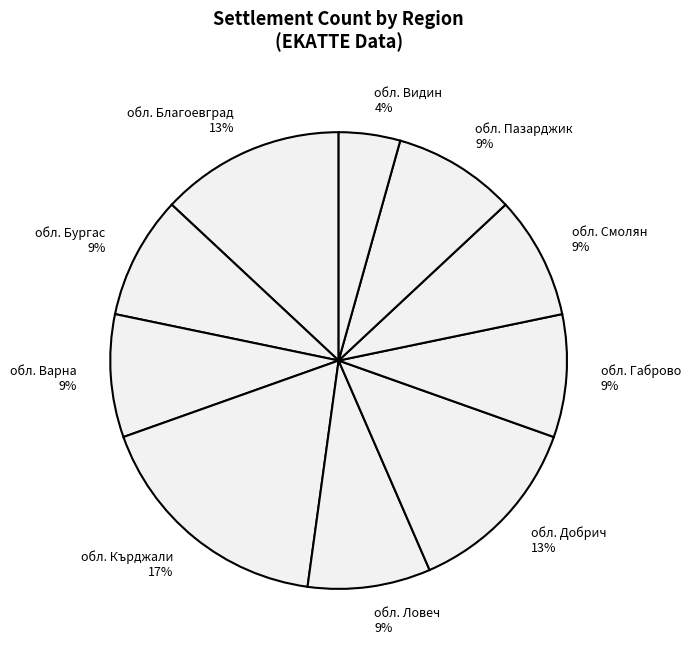

How many segments does this pie chart have?

10